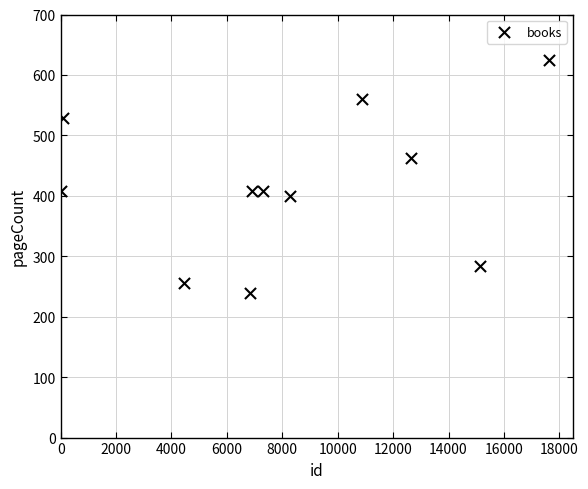

What is the average X value?

8195